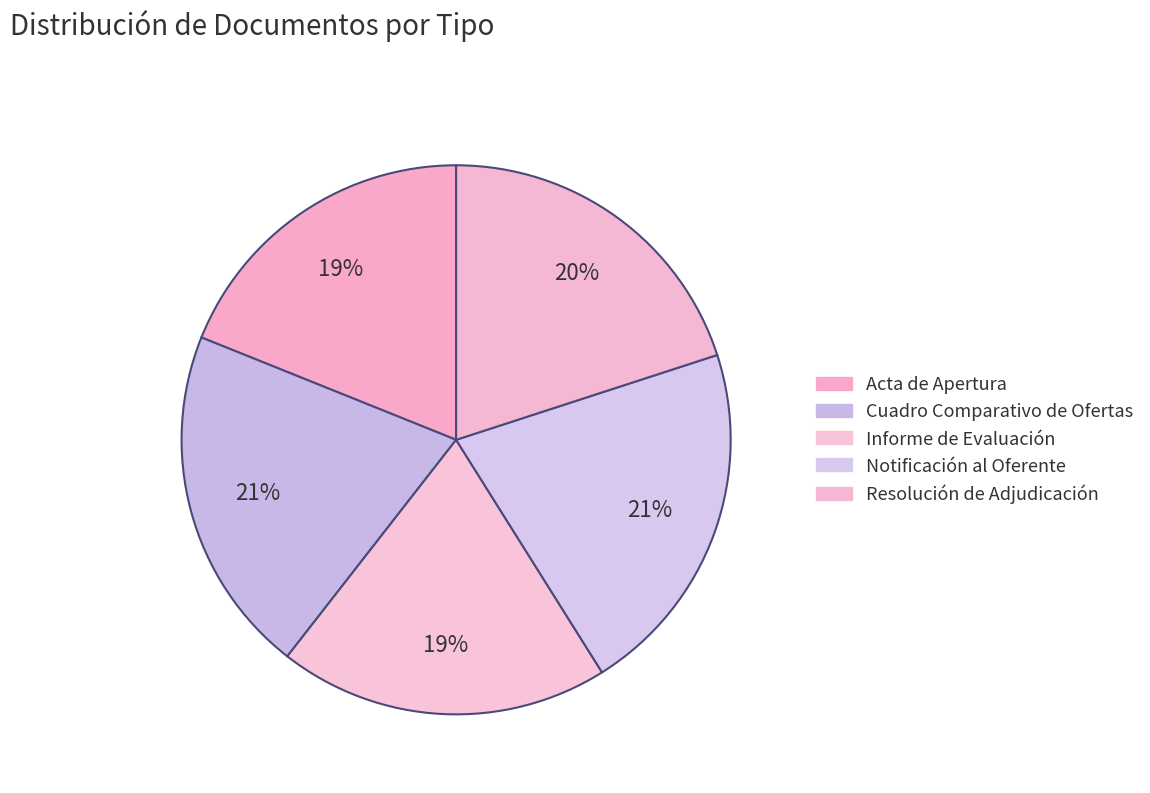

Between Informe de Evaluación and Cuadro Comparativo de Ofertas, which is larger?

Cuadro Comparativo de Ofertas